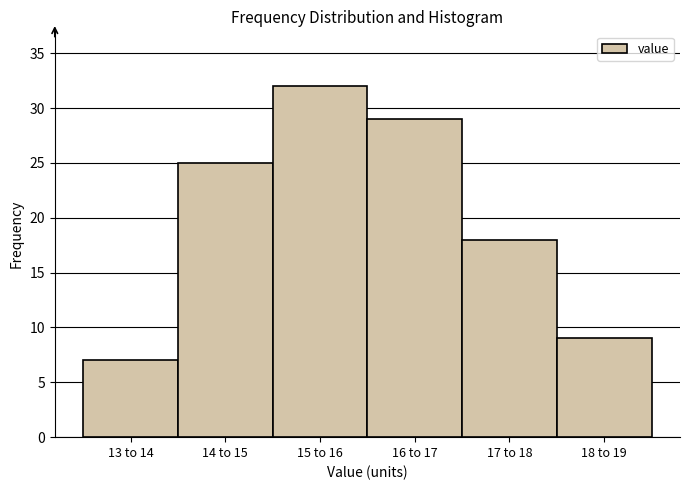

Reading left to right, what are all the values shown in this chart?

7	25	32	29	18	9